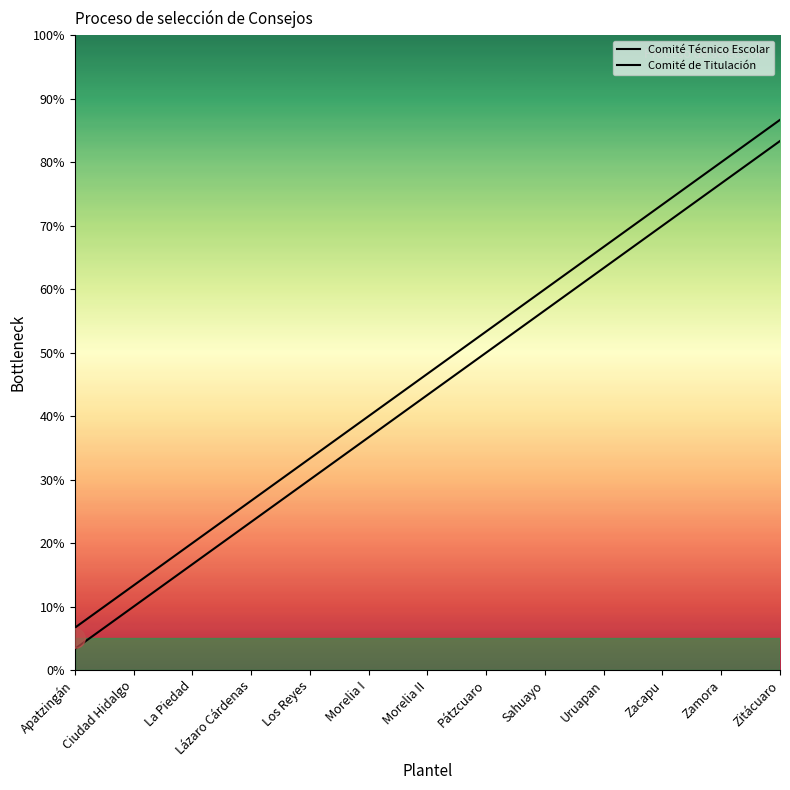

Reading left to right, what are all the values shown in this chart?

Comité Técnico Escolar: Apatzingán=1	Ciudad Hidalgo=3	La Piedad=5	Lázaro Cárdenas=7	Los Reyes=9	Morelia I=11	Morelia II=13	Pátzcuaro=15	Sahuayo=17	Uruapan=19	Zacapu=21	Zamora=23	Zitácuaro=25
Comité de Titulación: Apatzingán=2	Ciudad Hidalgo=4	La Piedad=6	Lázaro Cárdenas=8	Los Reyes=10	Morelia I=12	Morelia II=14	Pátzcuaro=16	Sahuayo=18	Uruapan=20	Zacapu=22	Zamora=24	Zitácuaro=26